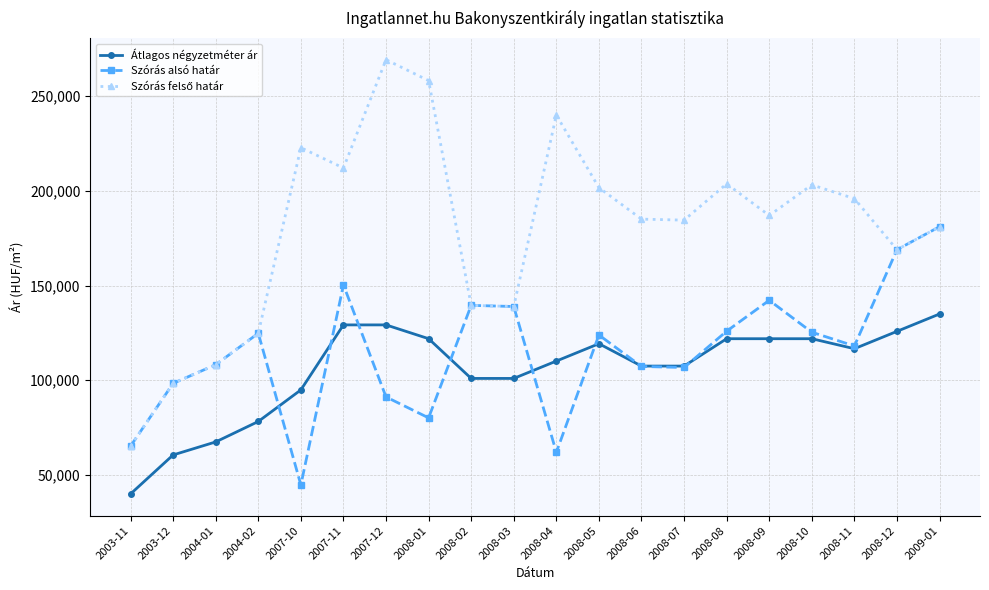

What is the difference between the highest and lowest values at 2008-02?

38569